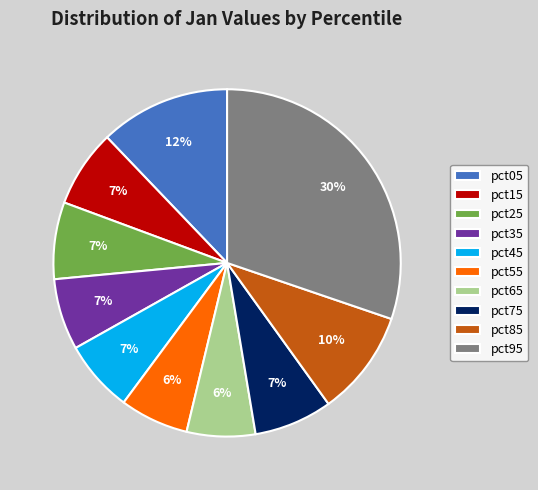

Does any single category account for the majority?

No